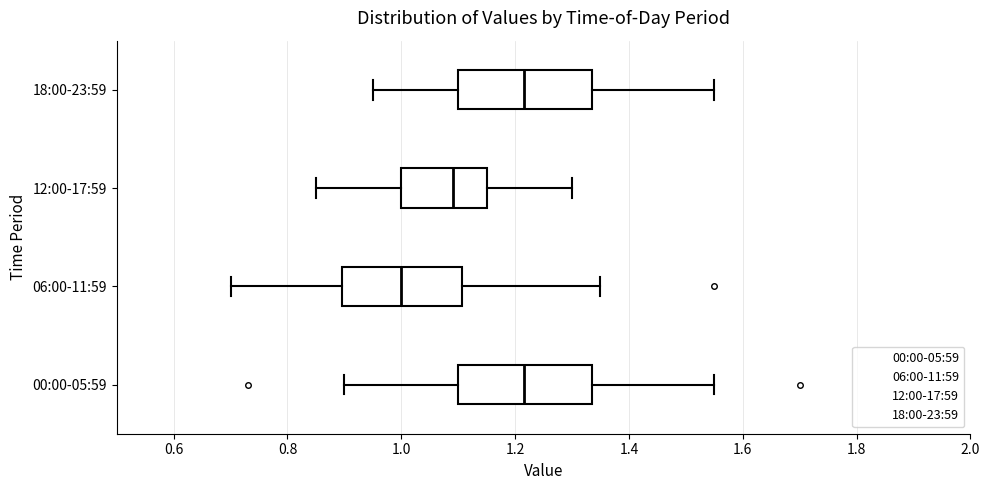

Reading bottom to top, read every box against the x-axis: the position of its median line, the range the box covers, and the ends of its whiskers. The values are not printed on the chart, so give them approximately, as read against the axis.

00:00-05:59: median 1.22, box 1.10 to 1.34, whiskers 0.90 to 1.56
06:00-11:59: median 1.00, box 0.90 to 1.10, whiskers 0.70 to 1.36
12:00-17:59: median 1.10, box 1.00 to 1.16, whiskers 0.86 to 1.30
18:00-23:59: median 1.22, box 1.10 to 1.34, whiskers 0.96 to 1.56